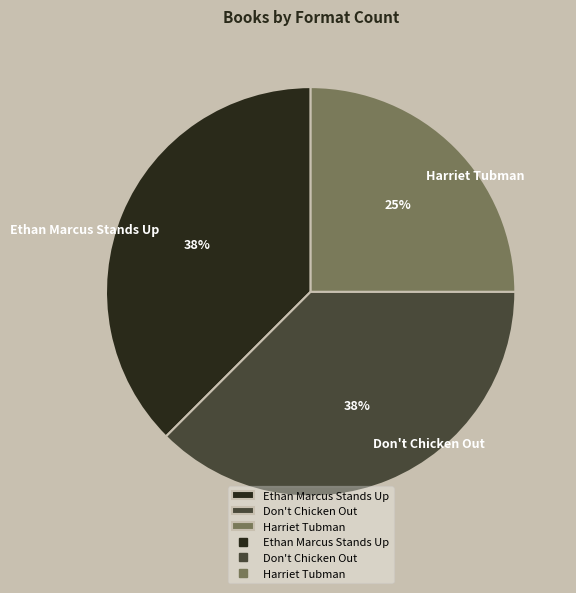

To the nearest percent, what portion does Harriet Tubman represent?

25%